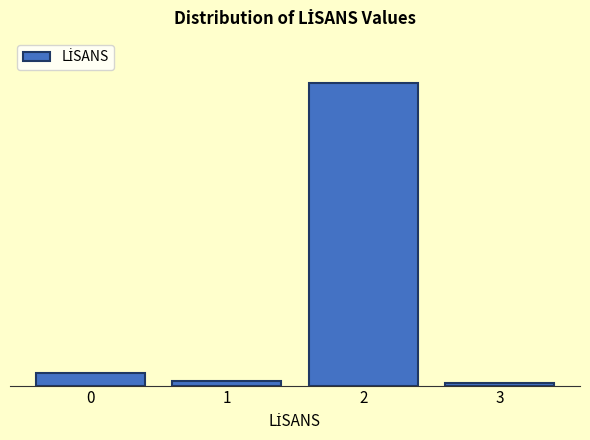

Are the bars horizontal?

No